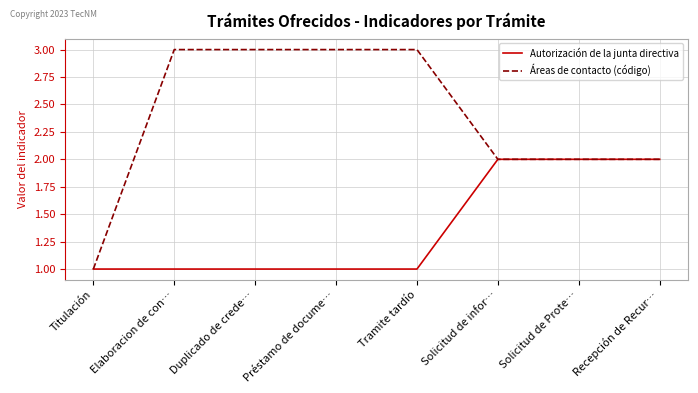

The value of Autorización de la junta directiva at Recepción de Recur… is 3. True or false?

False